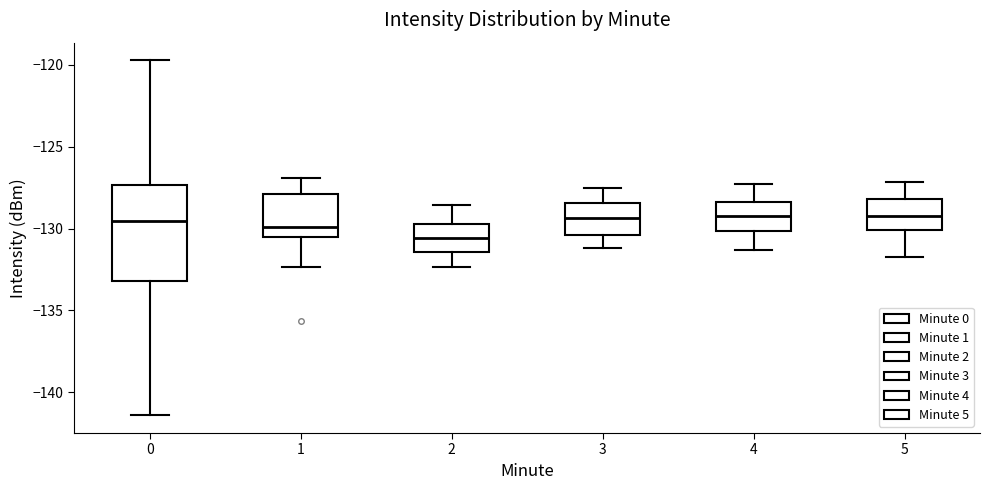

Reading left to right, read every box against the y-axis: the position of its median line, the range the box covers, and the ends of its whiskers. The values are not printed on the chart, so give them approximately, as read against the axis.

0: median -129.5, box -133.0 to -127.5, whiskers -141.5 to -119.5
1: median -130.0, box -130.5 to -128.0, whiskers -132.5 to -127.0
2: median -130.5, box -131.5 to -129.5, whiskers -132.5 to -128.5
3: median -129.5, box -130.5 to -128.5, whiskers -131.0 to -127.5
4: median -129.0, box -130.0 to -128.5, whiskers -131.5 to -127.5
5: median -129.0, box -130.0 to -128.0, whiskers -132.0 to -127.0